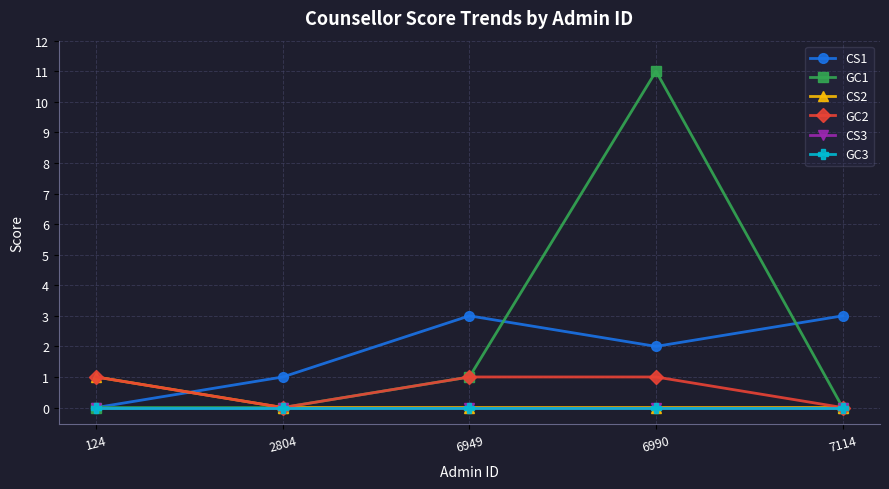

How many CS2 values are between 0 and 1?

5